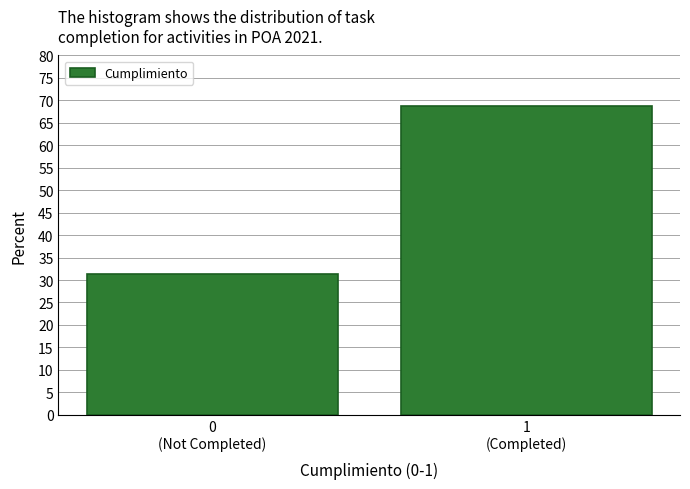

What is the value of the 2nd bar from the left?

68.8